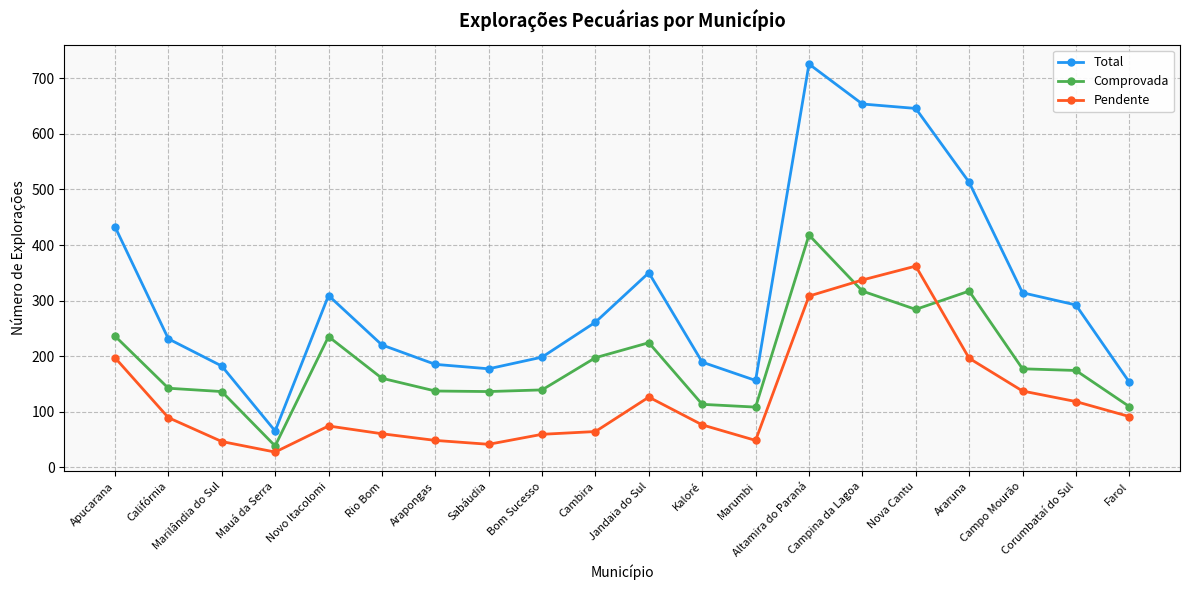

Where does the Comprovada series first go above 174?

Apucarana